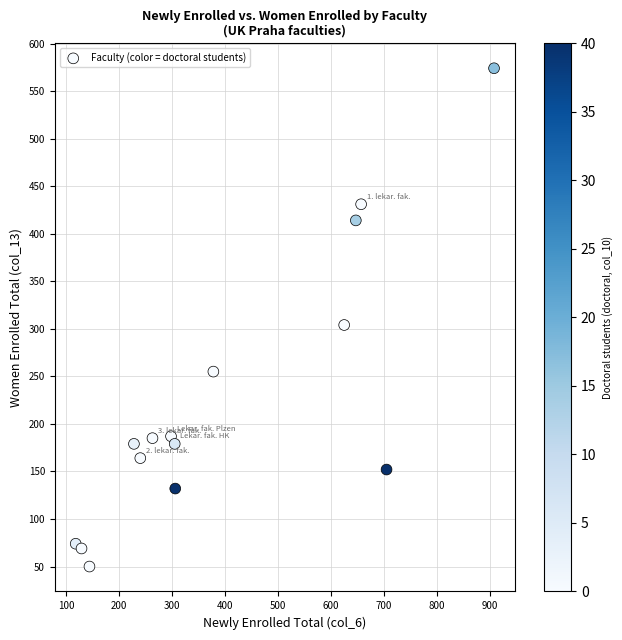

What Y value in the scatter plot is closest to 312?

304